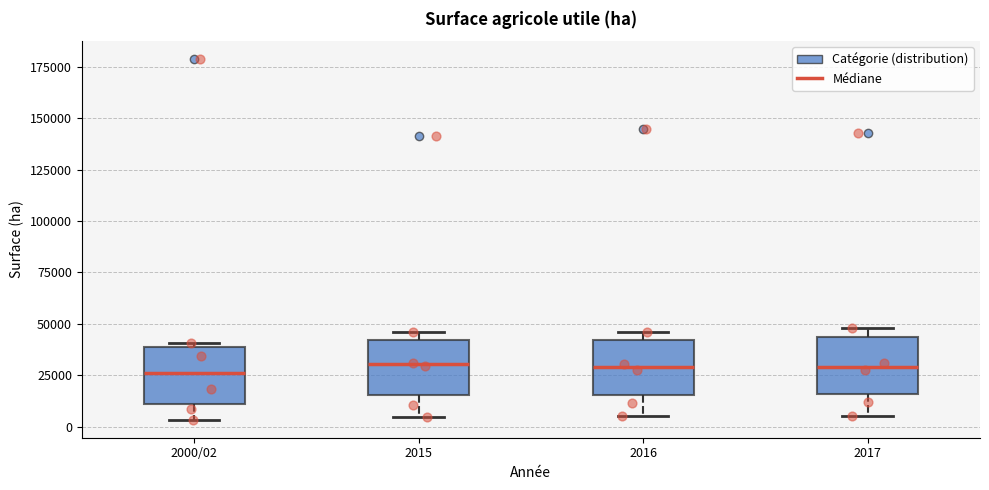

Where does the median line of the box for 2016 sit on the y-axis? The values are not printed on the chart, so give them approximately, as read against the axis.

30000